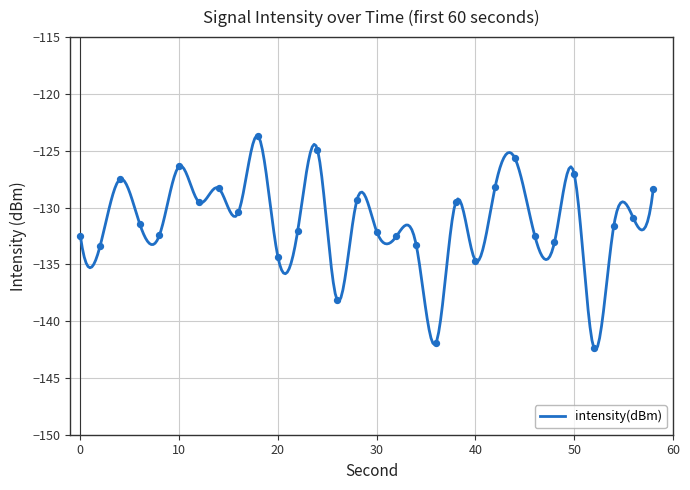

What is the change in value from 14 to 24?

+3.4